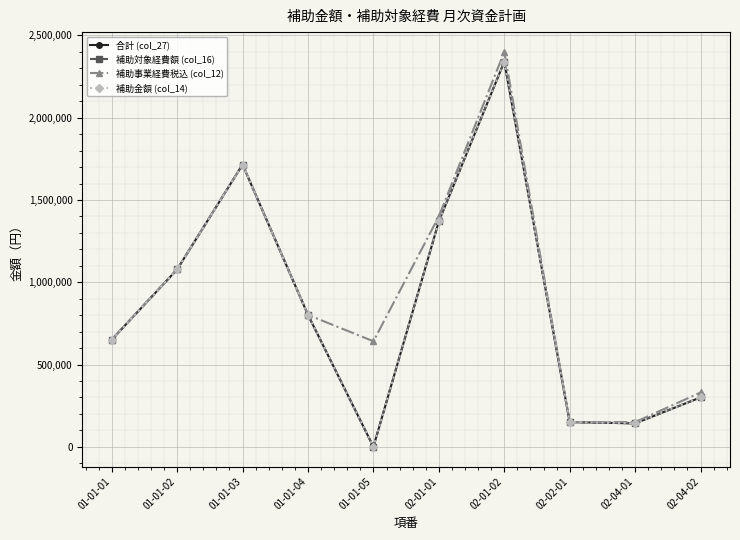

True or false: 補助対象経費額 (col_16) and 合計 (col_27) intersect in this chart.

False